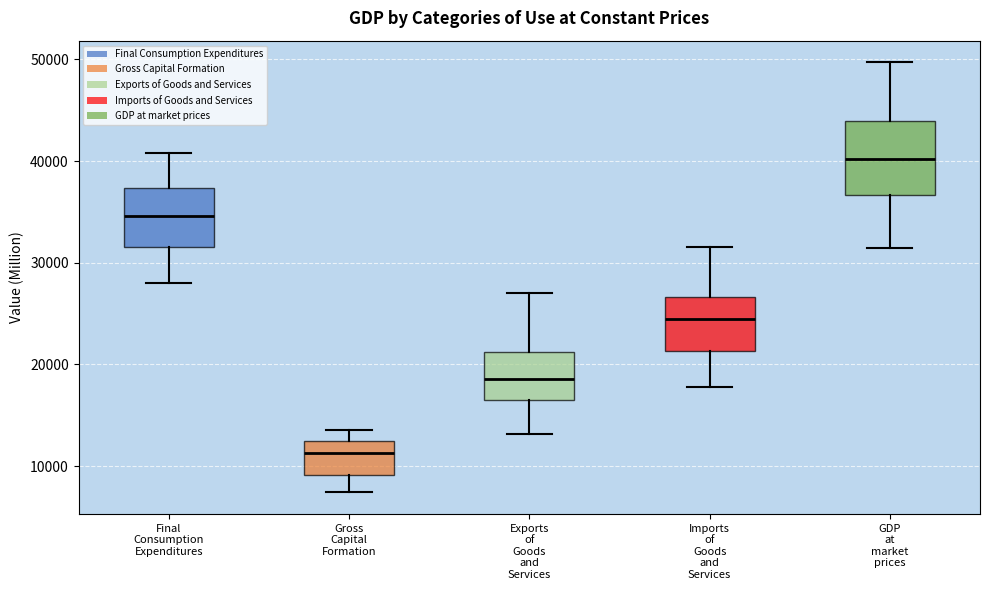

Reading left to right, transcribe this box plot: for each box, give where its median line is, the range the box spans, and where its two whiskers end, as read against the y-axis. The values are not printed on the chart, so give them approximately, as read against the axis.

Final Consumption Expenditures: median 35000, box 32000 to 37000, whiskers 28000 to 41000
Gross Capital Formation: median 11000, box 9000 to 12000, whiskers 7000 to 14000
Exports of Goods and Services: median 19000, box 17000 to 21000, whiskers 13000 to 27000
Imports of Goods and Services: median 24000, box 21000 to 27000, whiskers 18000 to 32000
GDP at market prices: median 40000, box 37000 to 44000, whiskers 31000 to 50000